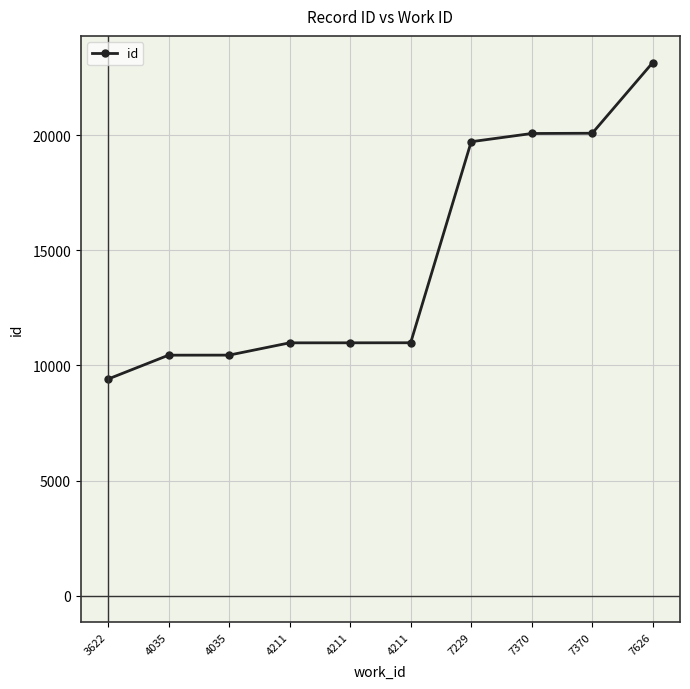

Read the value at 7370, to the nearest 10.

20080